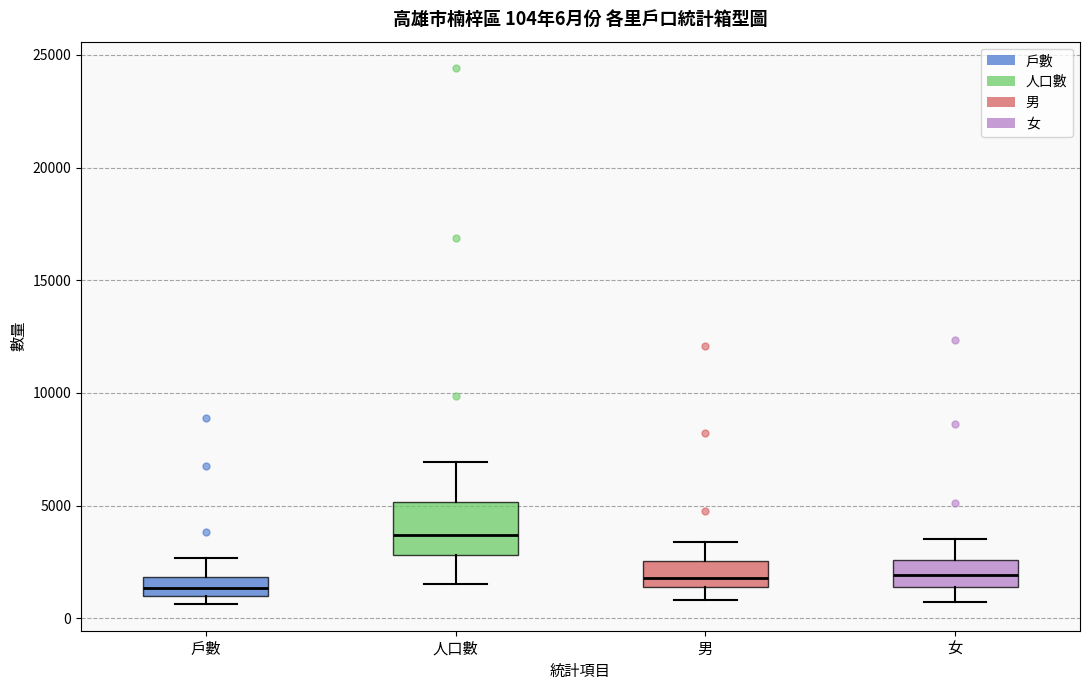

Which box is the tallest, from its lower edge to its upper edge?

人口數